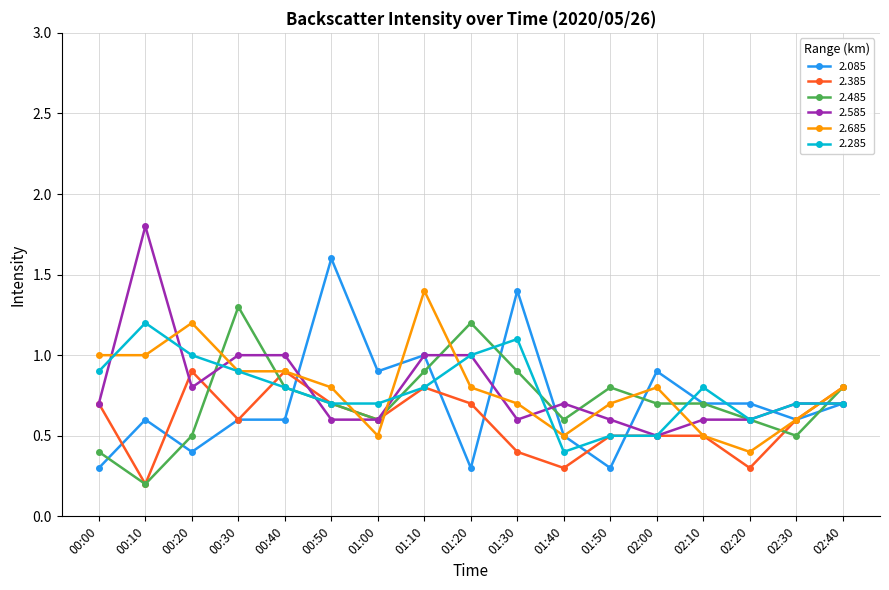

The 2.085 series shows 0.3 at 00:10. True or false?

False